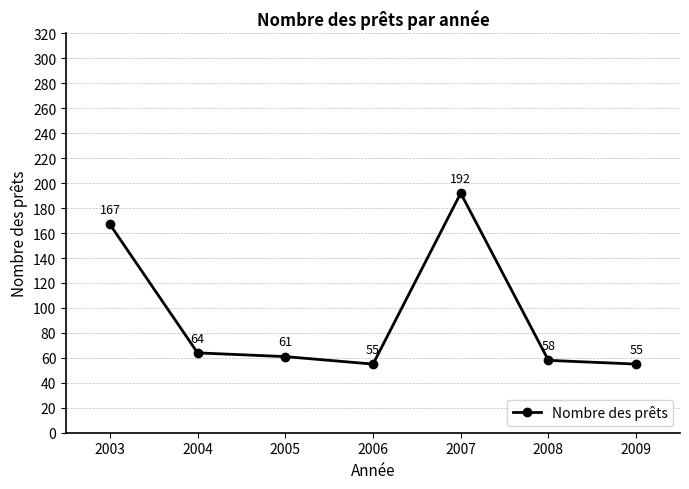

Reading left to right, list all the values displayed in this chart.

167	64	61	55	192	58	55